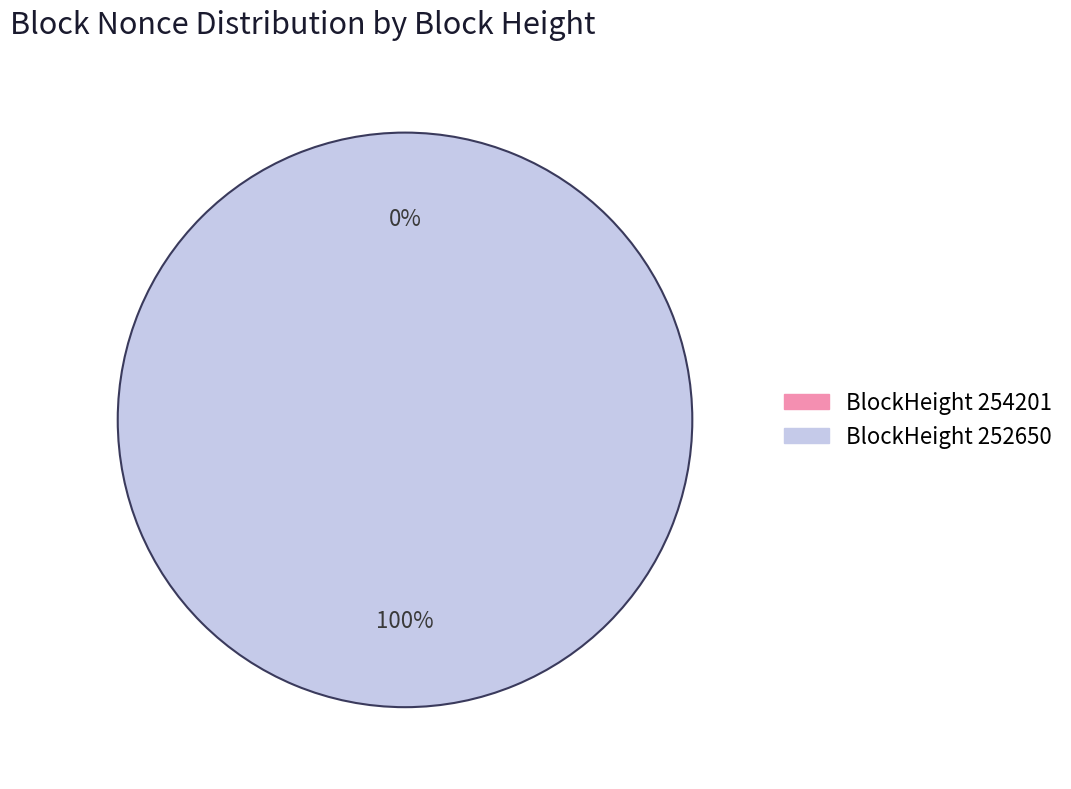

Is it true that 252650 is 94% of the pie?

False